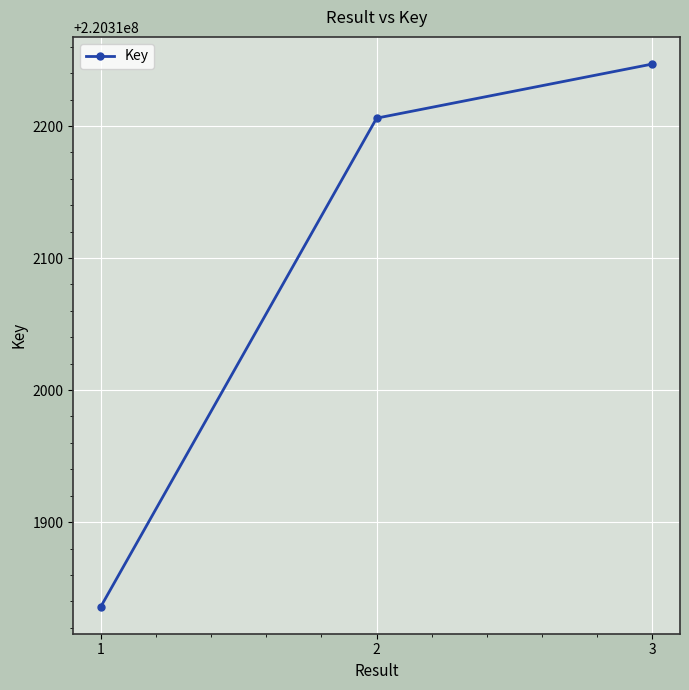

Which has a higher value, 1 or 2?

2